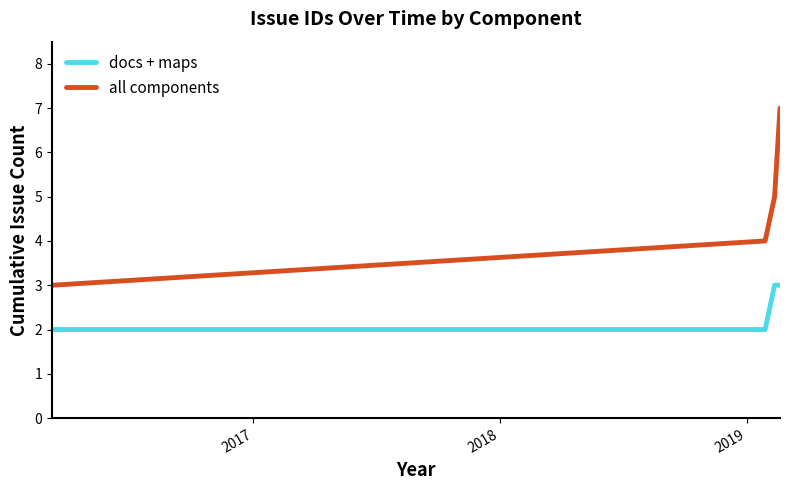

Rank the series by their maximum value, from highest to lowest.

all components, docs + maps